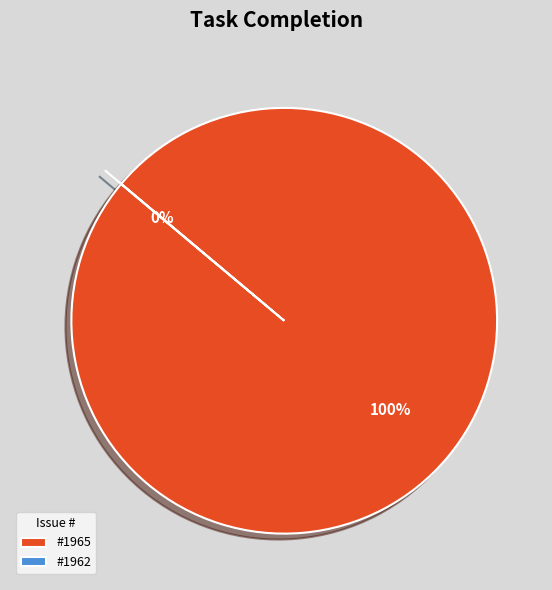

How many segments does this pie chart have?

2